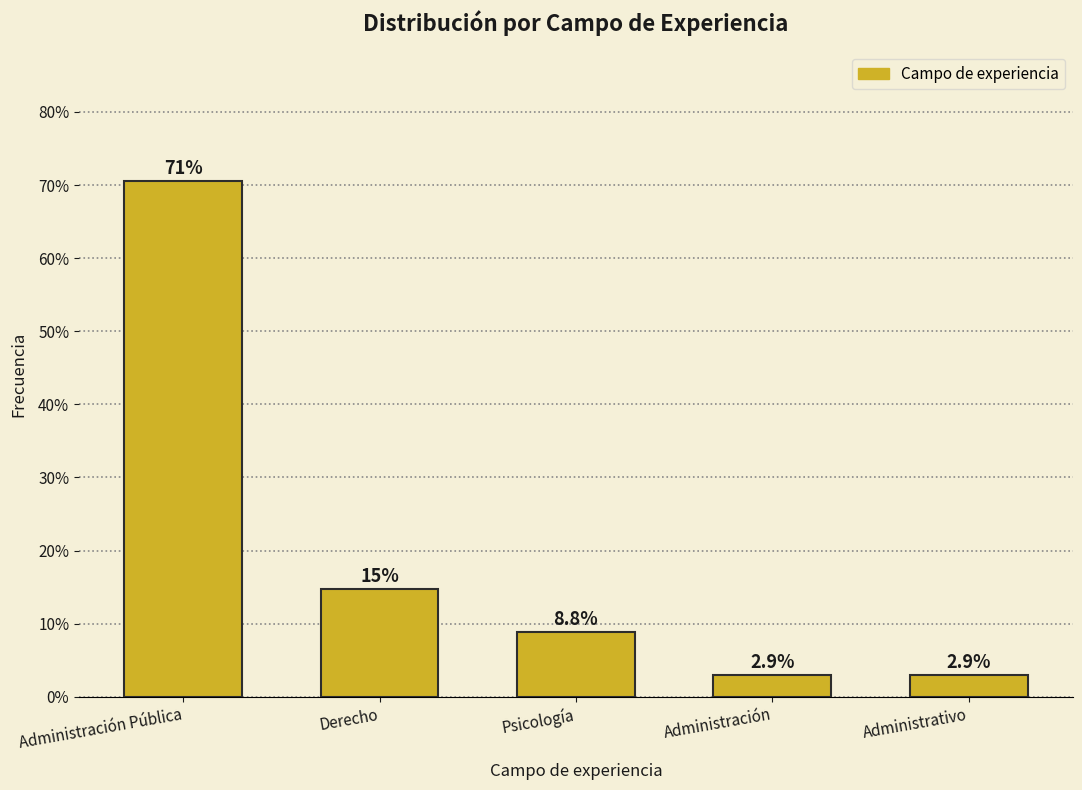

Reading right to left, transcribe all the data shown in this chart.

2.9	2.9	8.8	14.7	70.6